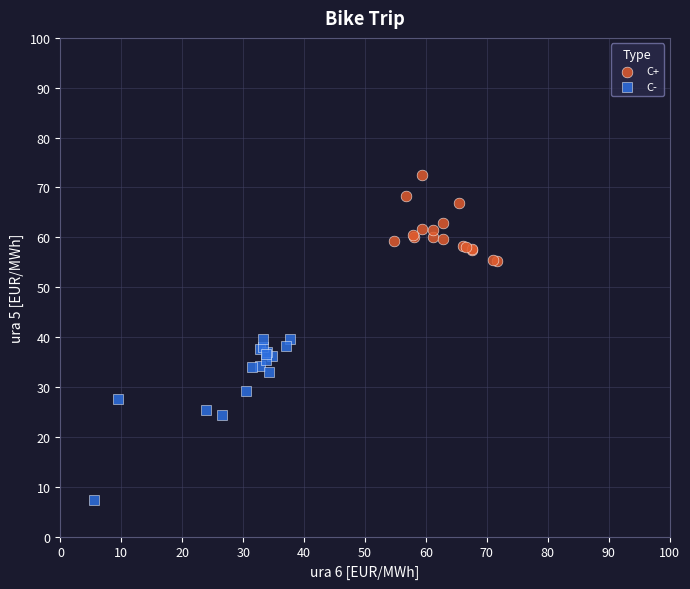

Which series reaches the minimum Y coordinate?

C-